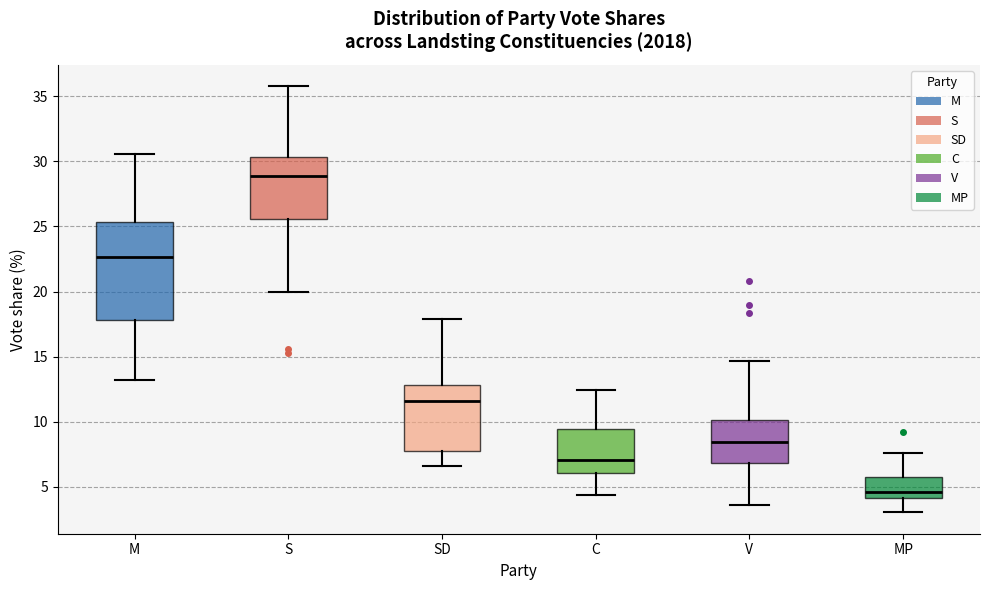

Reading left to right, transcribe this box plot: for each box, give where its median line is, the range the box spans, and where its two whiskers end, as read against the y-axis. The values are not printed on the chart, so give them approximately, as read against the axis.

M: median 22.5, box 18.0 to 25.5, whiskers 13.0 to 30.5
S: median 29.0, box 25.5 to 30.5, whiskers 20.0 to 36.0
SD: median 11.5, box 8.0 to 13.0, whiskers 6.5 to 18.0
C: median 7.0, box 6.0 to 9.5, whiskers 4.5 to 12.5
V: median 8.5, box 7.0 to 10.0, whiskers 3.5 to 14.5
MP: median 4.5, box 4.0 to 6.0, whiskers 3.0 to 7.5